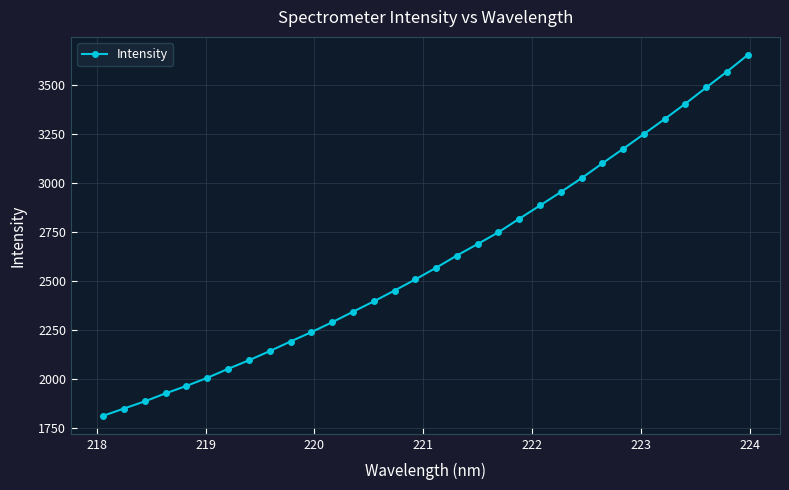

What is the greatest value displayed?

3653.2